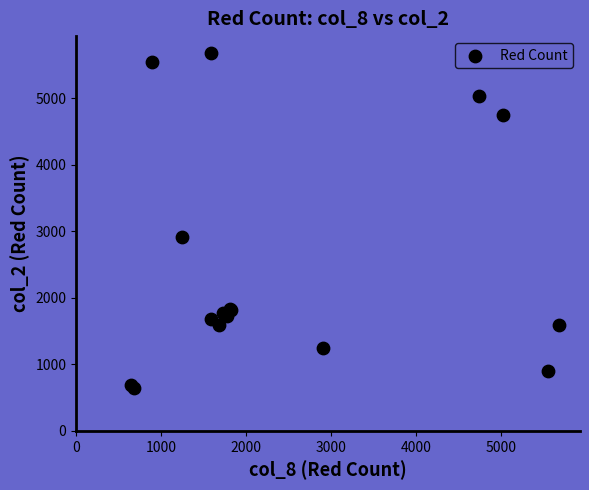

What Y value in the scatter plot is closest to 3161?

2907.8